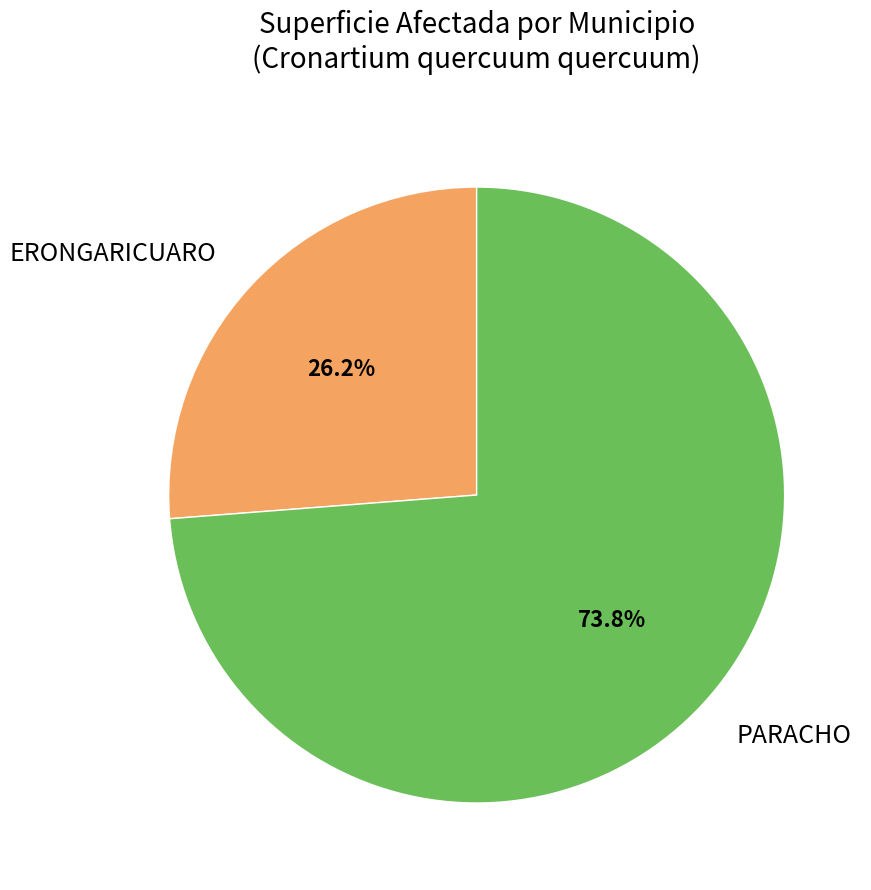

Which category has the smallest portion of the pie?

ERONGARICUARO